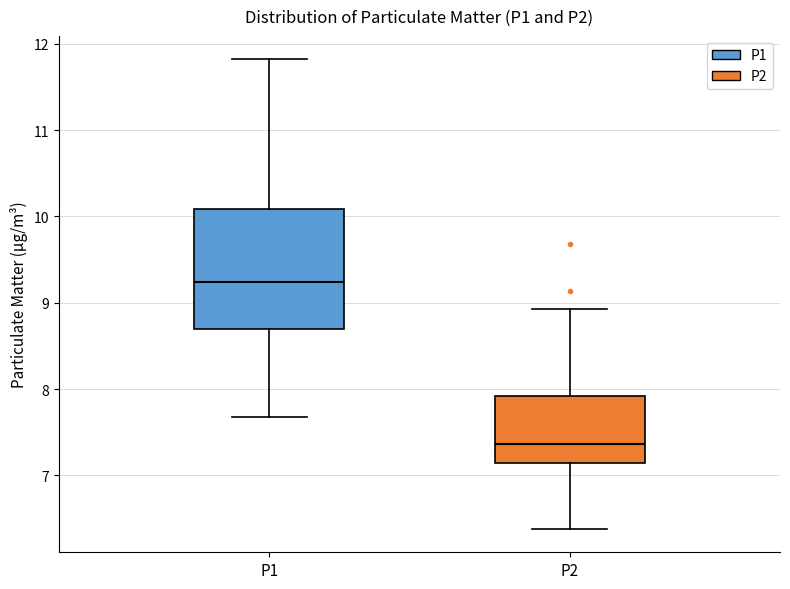

Reading left to right, read every box against the y-axis: the position of its median line, the range the box covers, and the ends of its whiskers. The values are not printed on the chart, so give them approximately, as read against the axis.

P1: median 9.2, box 8.7 to 10.1, whiskers 7.7 to 11.8
P2: median 7.4, box 7.1 to 7.9, whiskers 6.4 to 8.9